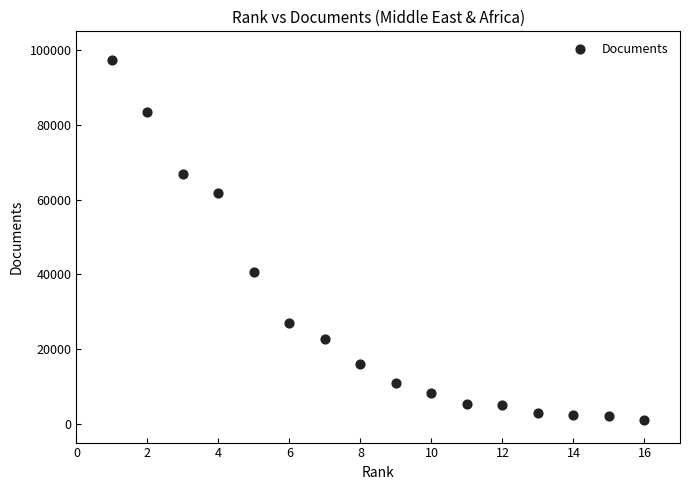

What is the range of Y values (max minus min)?

96402